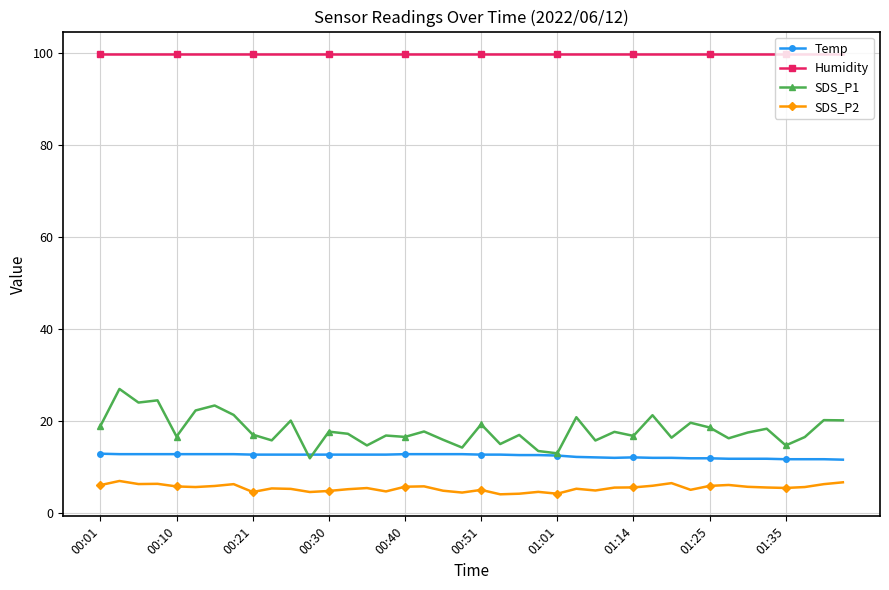

Which series has the widest spread of values?

SDS_P1